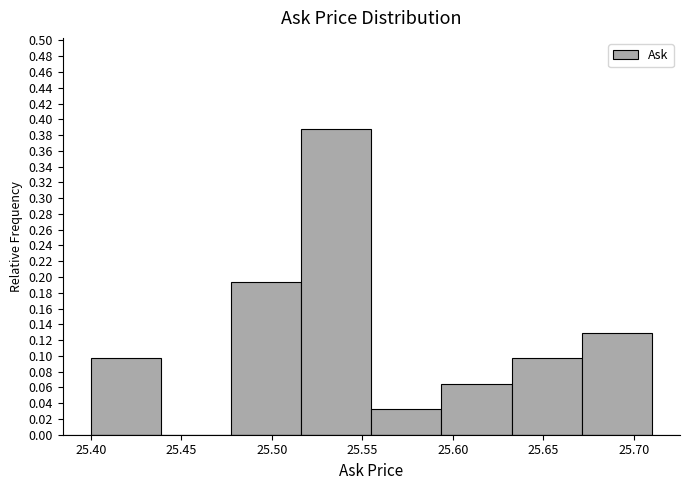

Reading left to right, transcribe this chart: for each bar, give the range it covers on the x-axis and its height. Neither the bar edges nor the heights are printed on the chart, so give them approximately, as read against the axes.

25.400 to 25.440: 0.096
25.440 to 25.480: 0
25.480 to 25.515: 0.194
25.515 to 25.555: 0.388
25.555 to 25.595: 0.032
25.595 to 25.635: 0.064
25.635 to 25.670: 0.096
25.670 to 25.710: 0.130